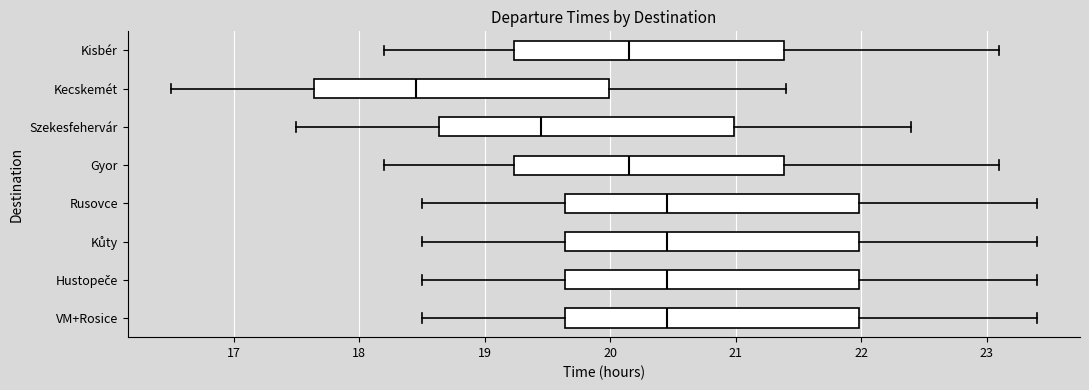

Where is the right edge of the box for Kůty on the x-axis? The values are not printed on the chart, so give them approximately, as read against the axis.

22.0